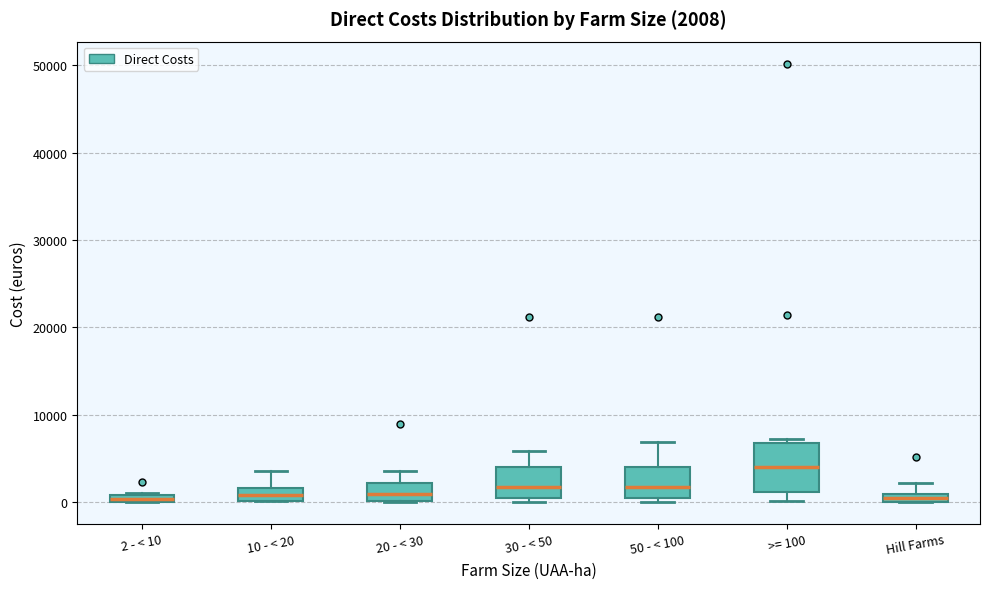

Which box is the tallest, from its lower edge to its upper edge?

>= 100